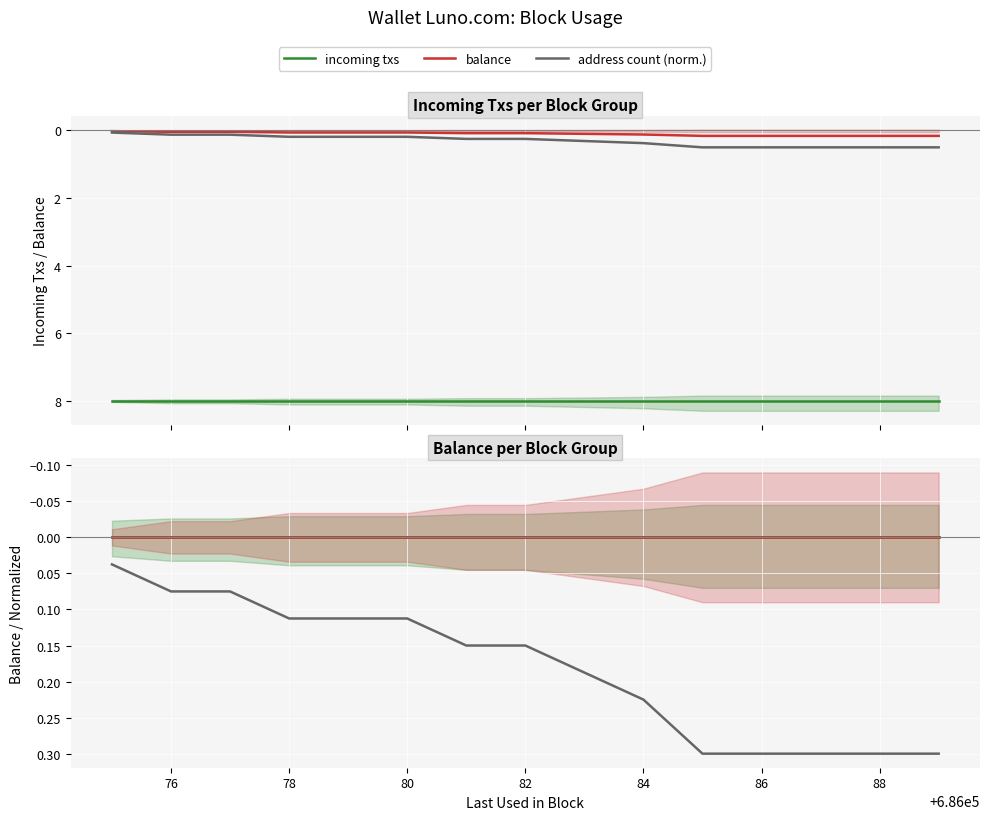

True or false: balance and incoming txs (normalized) cross at least once.

False